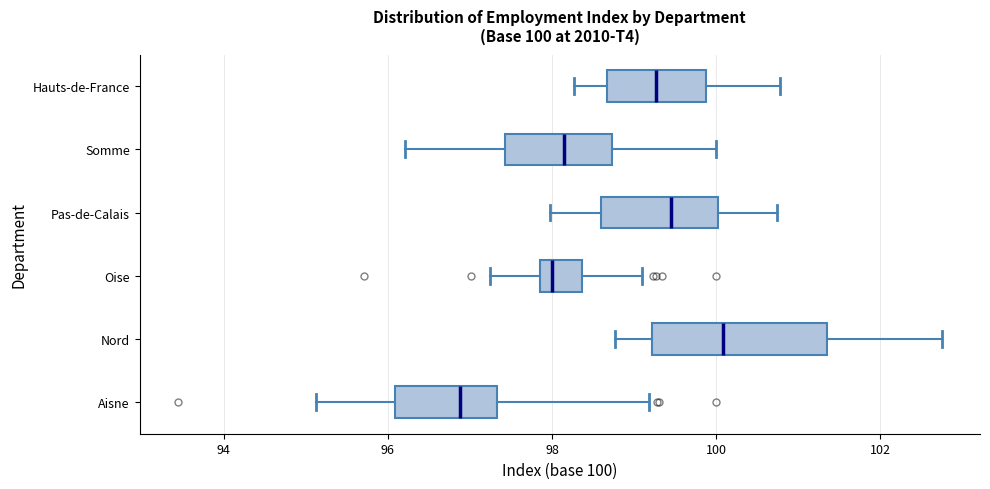

Which box's median line is the furthest to the left?

Aisne